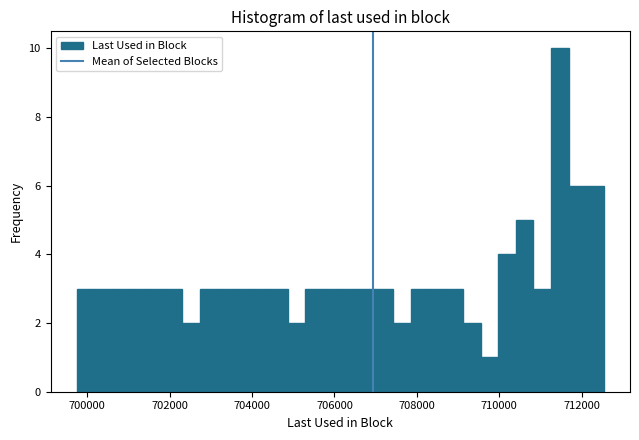

Read against the x-axis, roughly where is the centre of the tallest bar?

711400